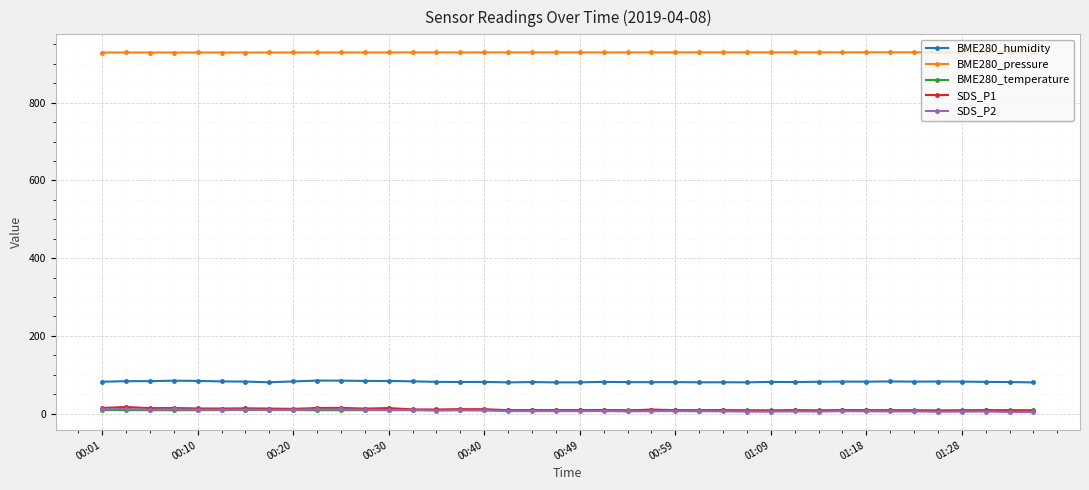

True or false: SDS_P2 has more than 1 interior local peaks.

True